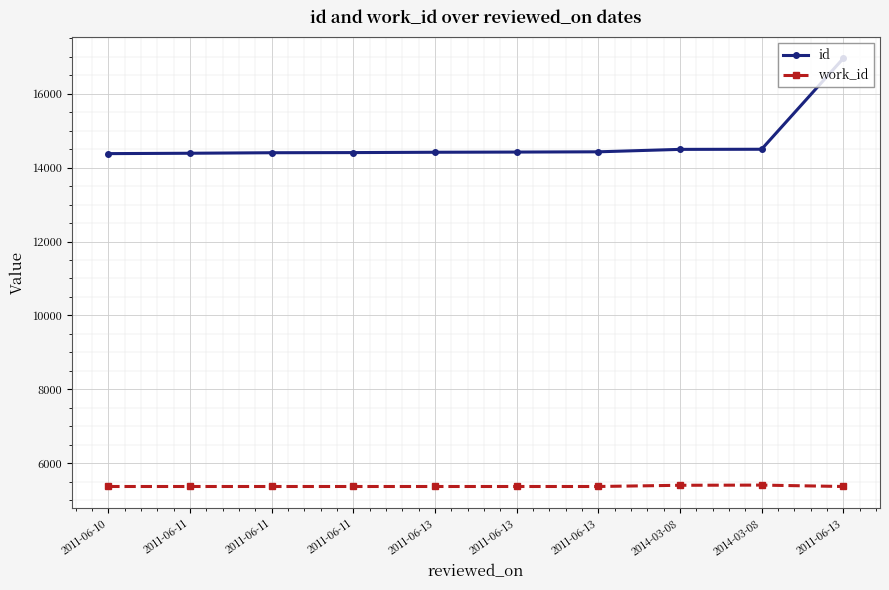

How many lines are shown in the chart?

2